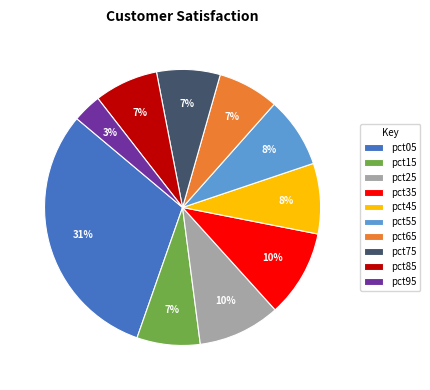

Which has a higher value, pct15 or pct35?

pct35